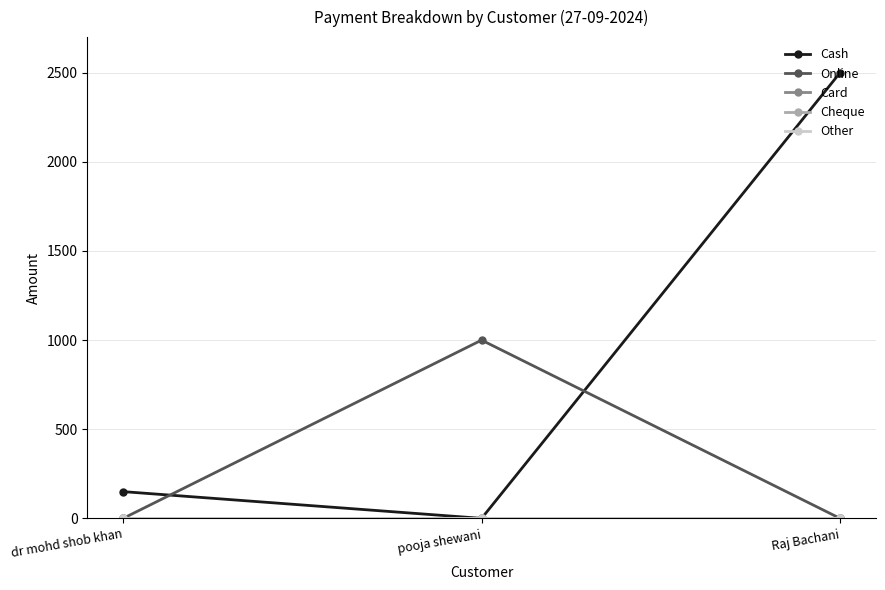

What is the label of the 1st point from the right?

Raj Bachani